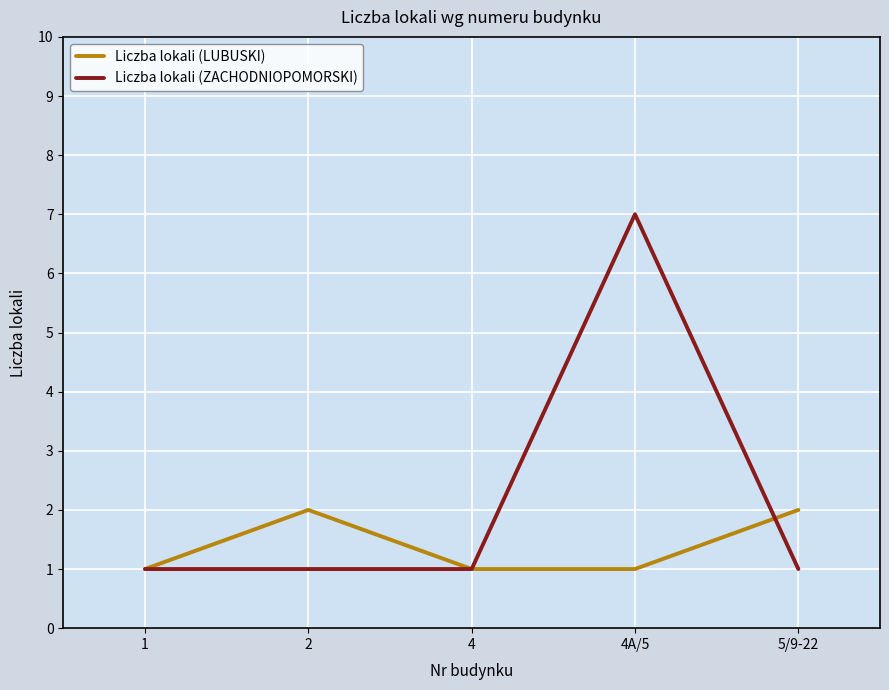

Reading left to right, what are all the values shown in this chart?

Liczba lokali (LUBUSKI): 1	2	1	1	2
Liczba lokali (ZACHODNIOPOMORSKI): 1	1	1	7	1